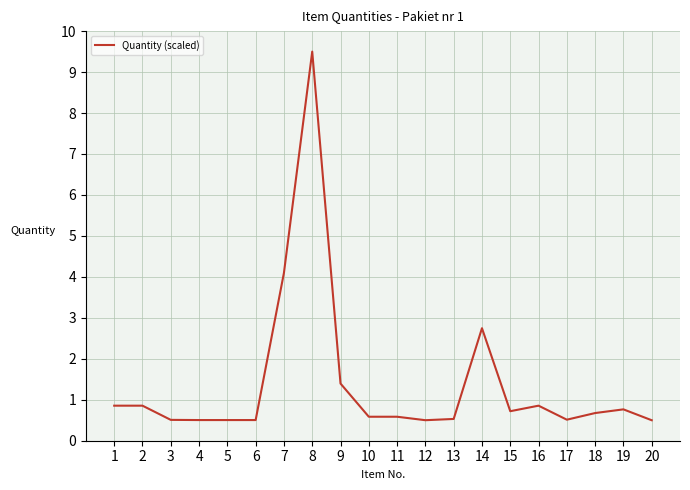

Is it true that the value at 9 is 1.4?

True